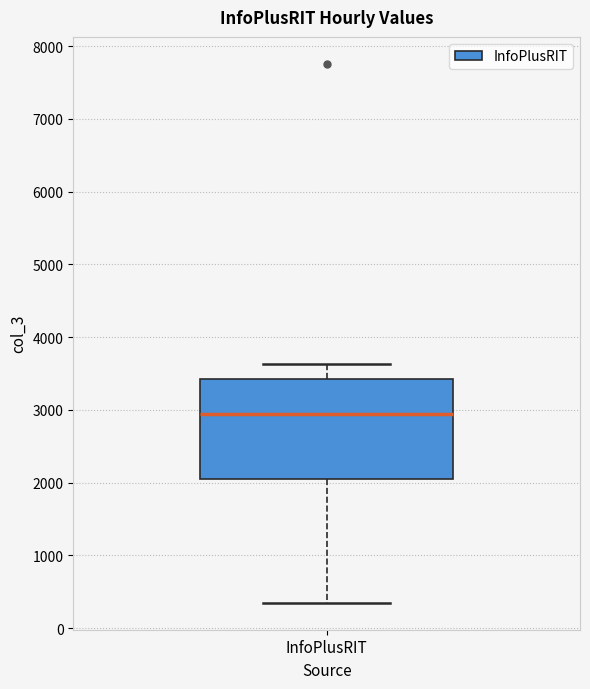

Transcribe this box plot: give where the median line is, the range the box spans, and where the two whiskers end, as read against the y-axis. The values are not printed on the chart, so give them approximately, as read against the axis.

median 2900, box 2000 to 3400, whiskers 400 to 3600